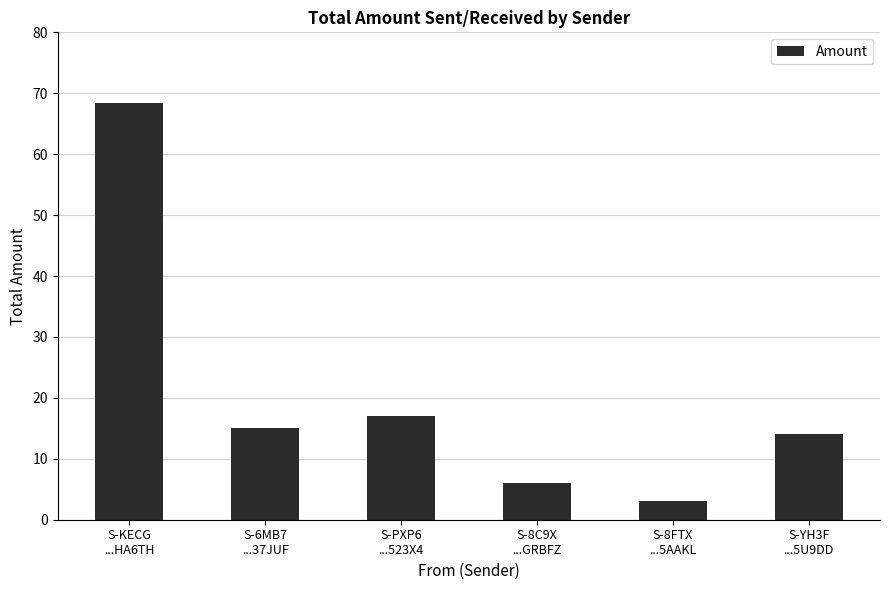

The value at S-6MB7
...37JUF is 7.5. True or false?

False